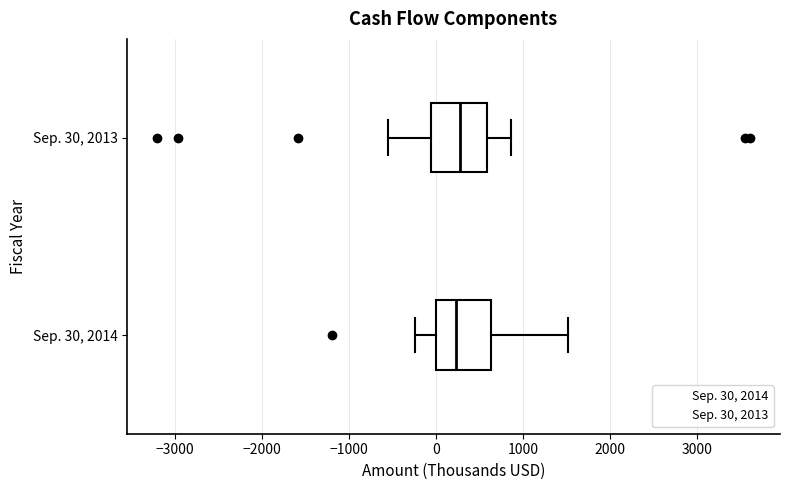

Where does the left whisker of the box for Sep. 30, 2013 end on the x-axis? The values are not printed on the chart, so give them approximately, as read against the axis.

-600